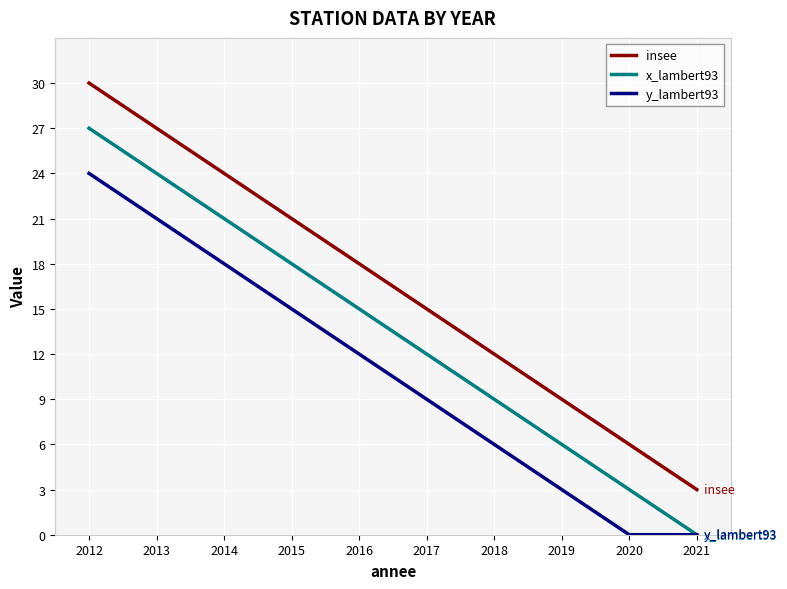

What is the difference between the highest and lowest values at 2020?

6